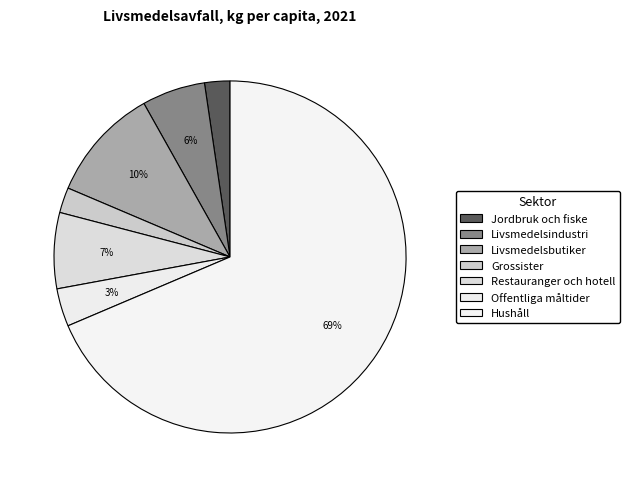

The Livsmedelsindustri slice represents 19% of the pie. True or false?

False